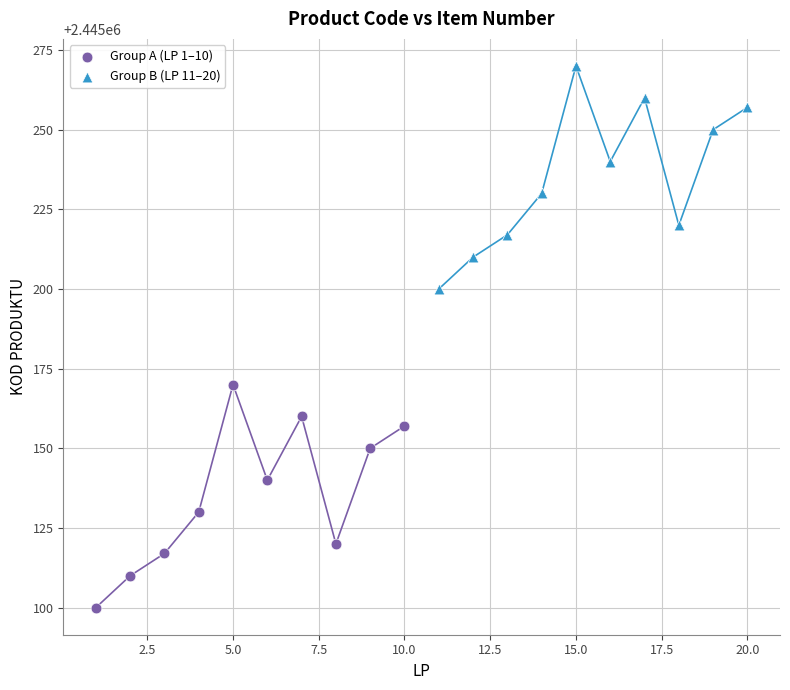

Which series reaches the maximum Y coordinate?

Group B (LP 11–20)